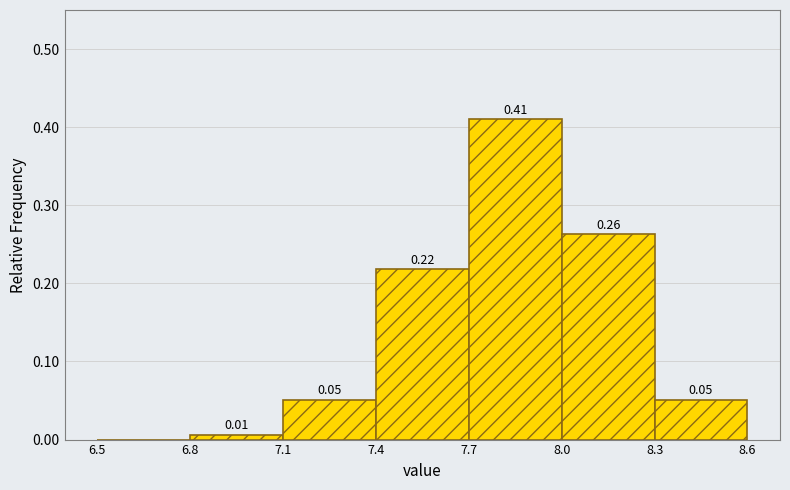

Which range on the x-axis has the tallest bar?

7.7 to 8.0